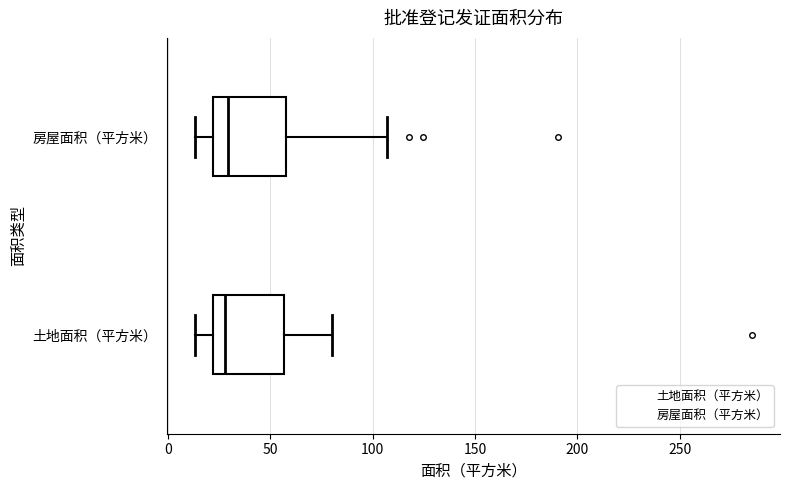

Where does the right whisker of the box for 房屋面积（平方米） end on the x-axis? The values are not printed on the chart, so give them approximately, as read against the axis.

105